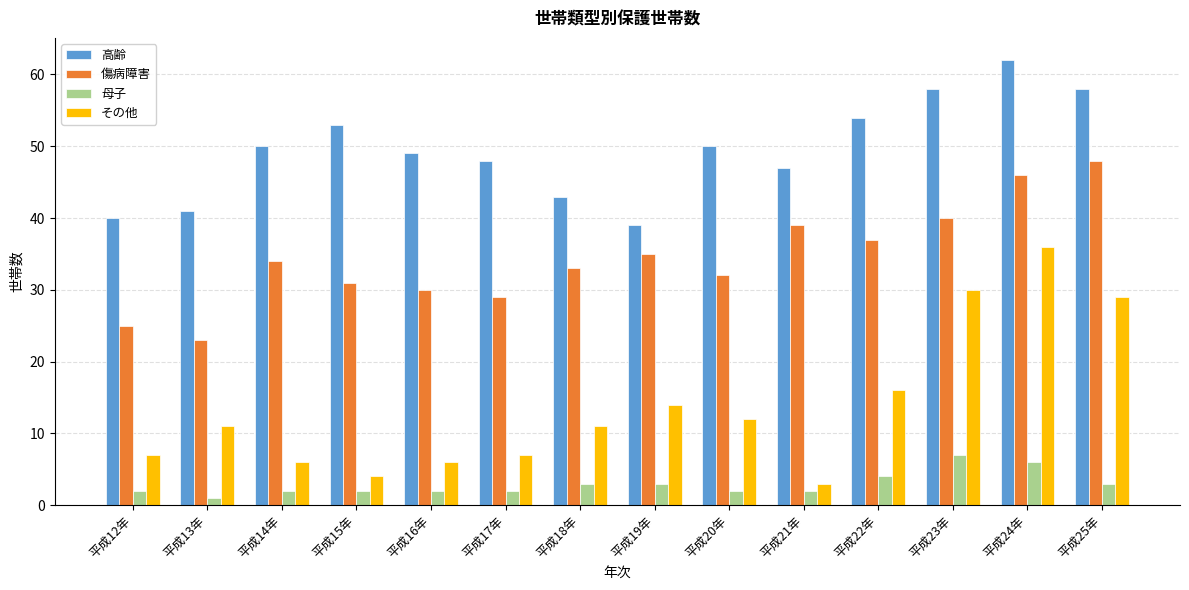

Is the value of 母子 at 平成19年 greater than the value of 高齢 at 平成19年?

No